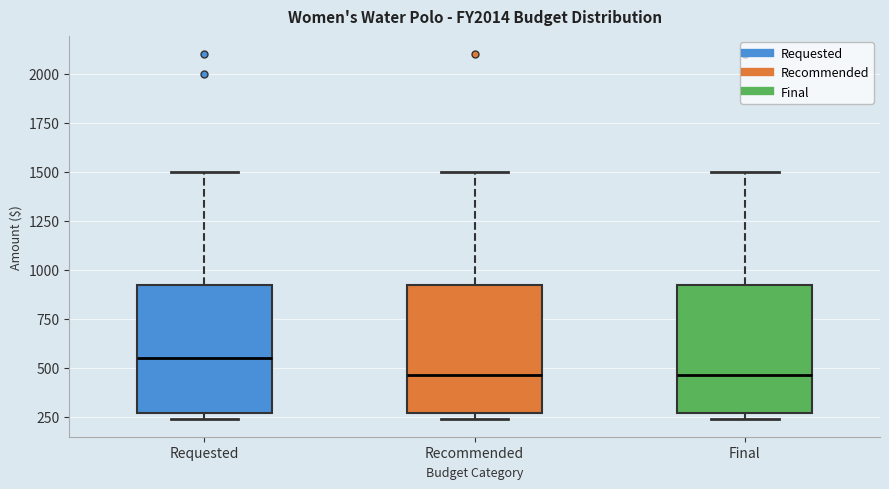

Reading left to right, transcribe this box plot: for each box, give where its median line is, the range the box spans, and where its two whiskers end, as read against the y-axis. The values are not printed on the chart, so give them approximately, as read against the axis.

Requested: median 550, box 250 to 900, whiskers 250 (just below the box's lower edge) to 1500
Recommended: median 450, box 250 to 900, whiskers 250 (just below the box's lower edge) to 1500
Final: median 450, box 250 to 900, whiskers 250 (just below the box's lower edge) to 1500